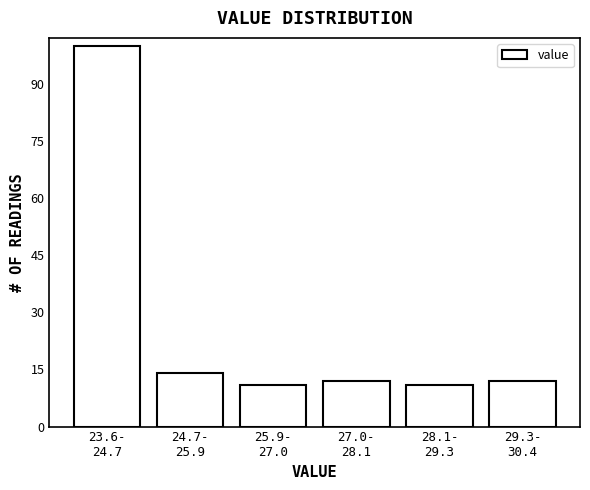

Reading right to left, list all the values displayed in this chart.

12	11	12	11	14	100